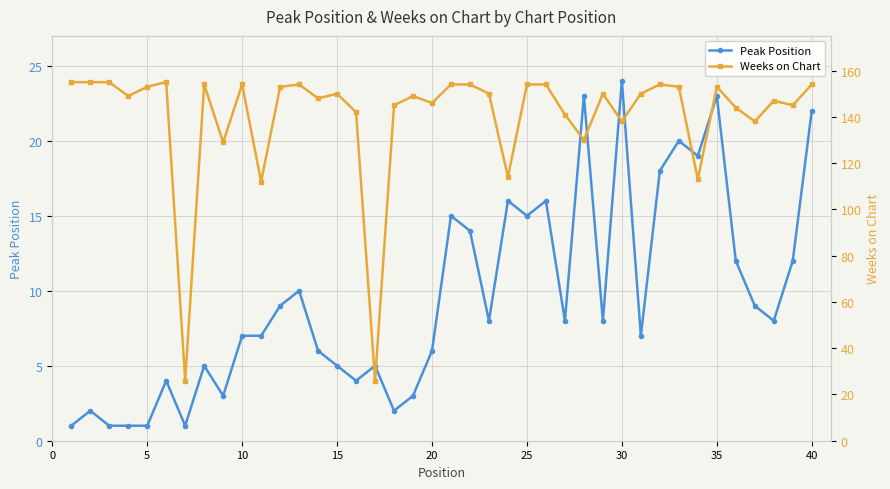

At how many categories does at least one series exceed 40?

38